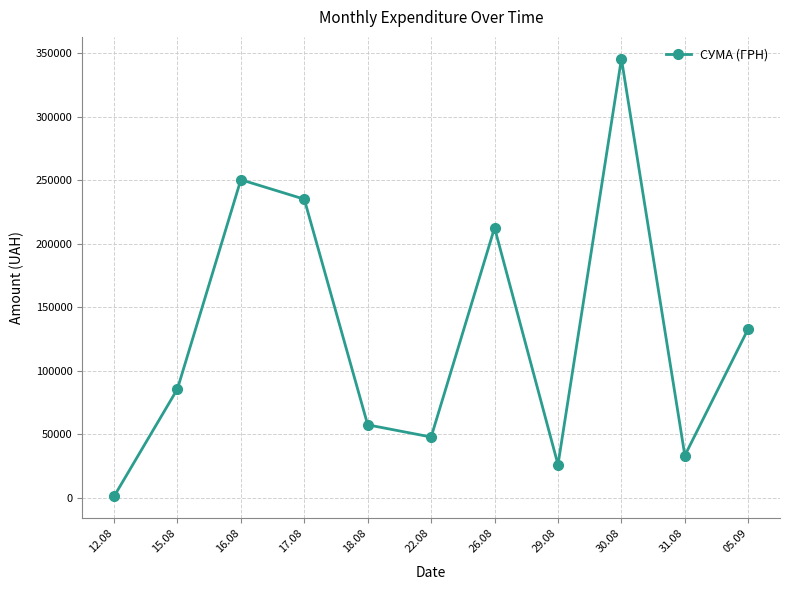

Is it true that the value at 29.08 is 7530.3?

False